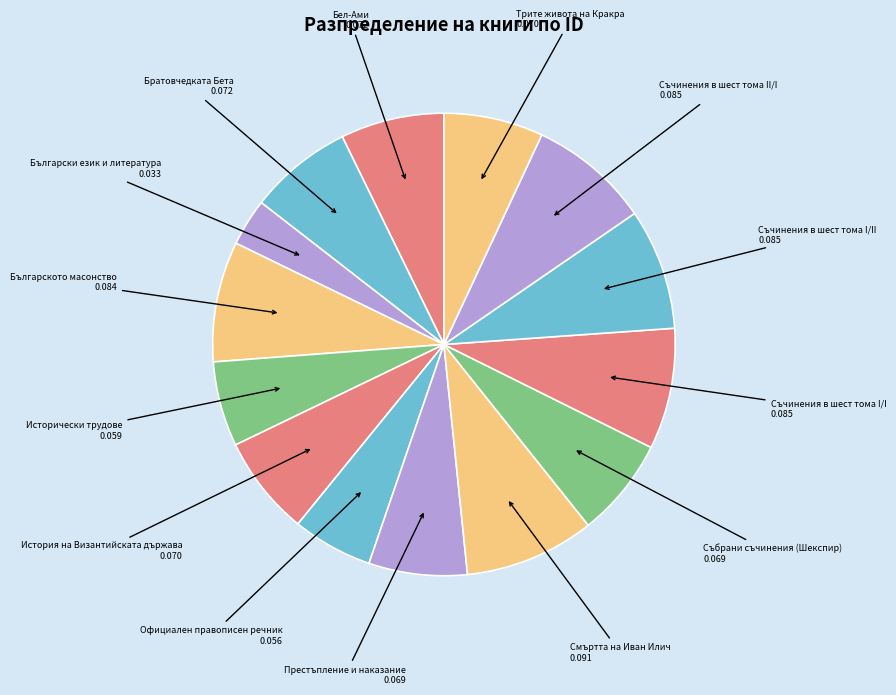

Is Смъртта на Иван Илич the majority of the pie?

No